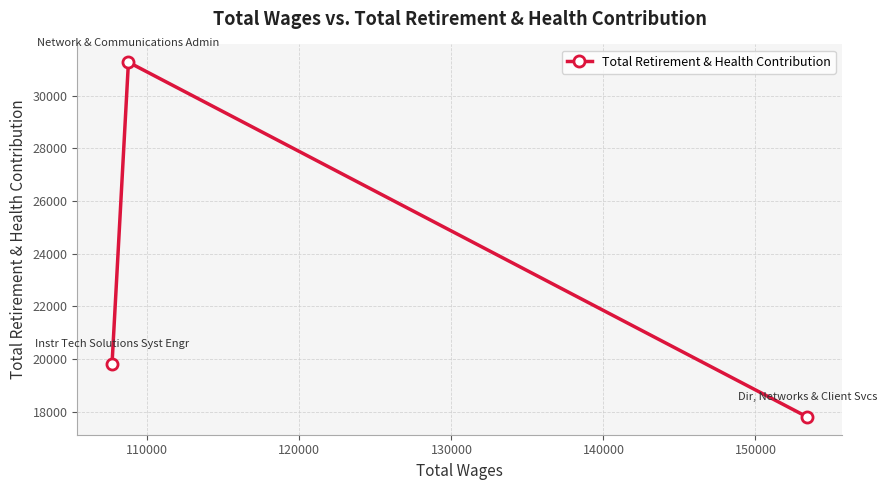

Reading right to left, extract all data points from this chart.

17805	31272	19825